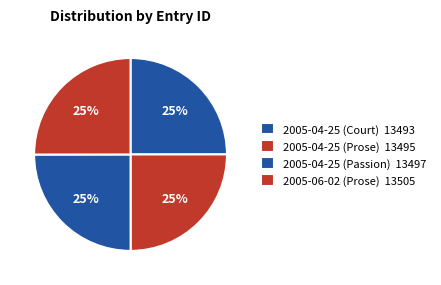

How many segments does this pie chart have?

4